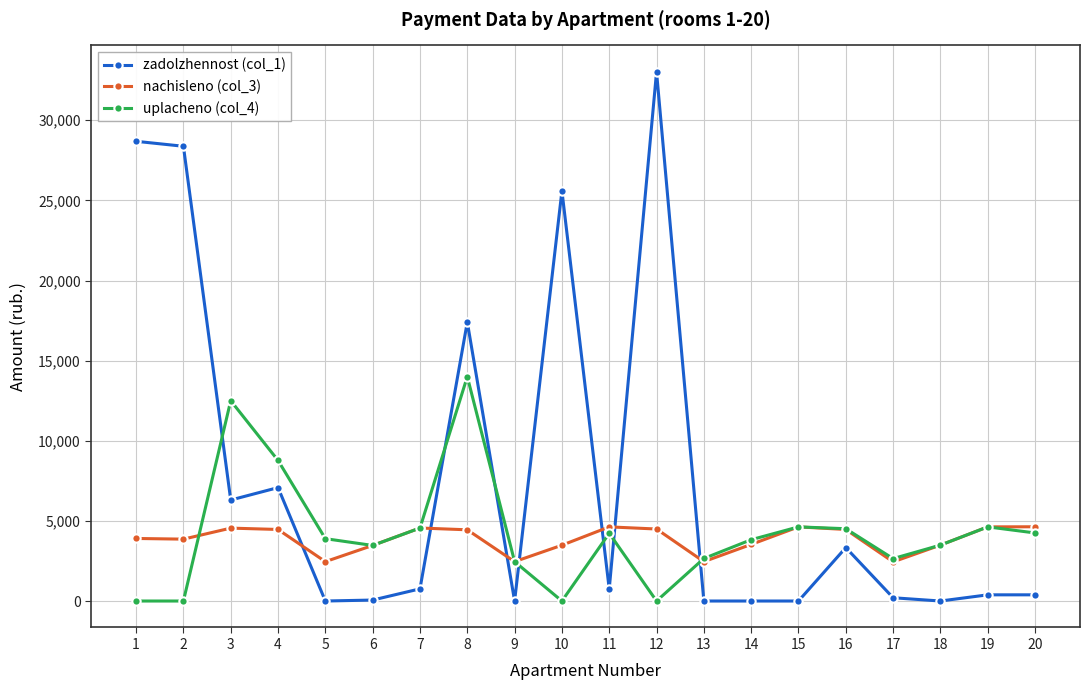

True or false: nachisleno (col_3) has more than 2 interior local peaks.

True